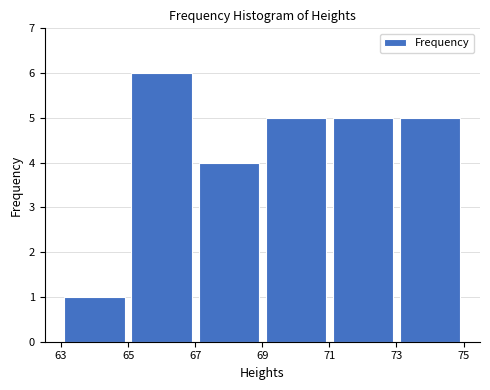

Which range on the x-axis has the tallest bar?

65 to 67